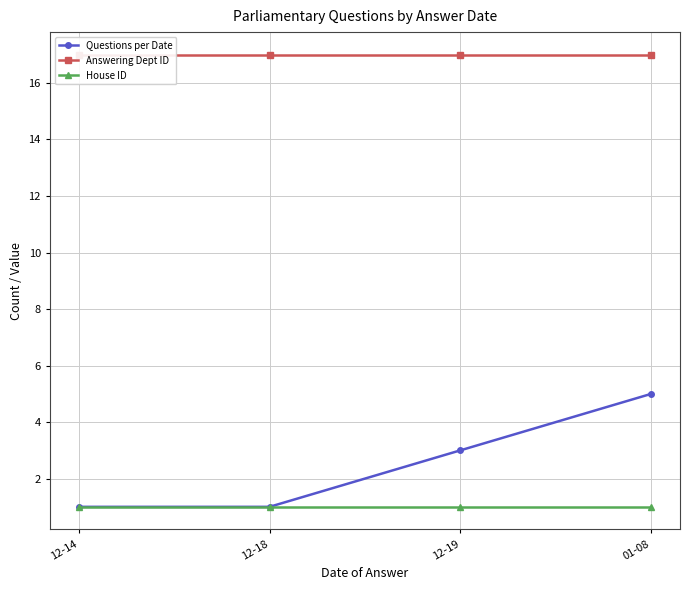

What is the sum of the House ID values at 01-08 and 12-18?

2